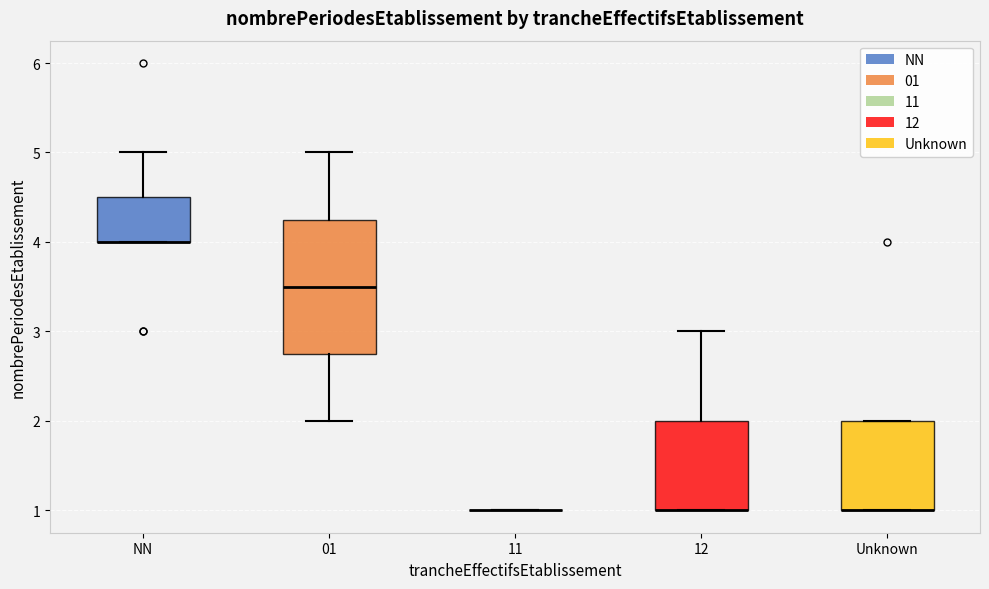

Reading left to right, transcribe this box plot: for each box, give where its median line is, the range the box spans, and where its two whiskers end, as read against the y-axis. The values are not printed on the chart, so give them approximately, as read against the axis.

NN: median 4.0 (drawn on the box's lower edge), box 4.0 to 4.5, whiskers 4.0 to 5.0
01: median 3.5, box 2.8 to 4.3, whiskers 2.0 to 5.0
11: box collapsed to a line at 1.0, whiskers 1.0 to 1.0
12: median 1.0 (drawn on the box's lower edge), box 1.0 to 2.0, whiskers 1.0 to 3.0
Unknown: median 1.0 (drawn on the box's lower edge), box 1.0 to 2.0, whiskers 1.0 to 2.0